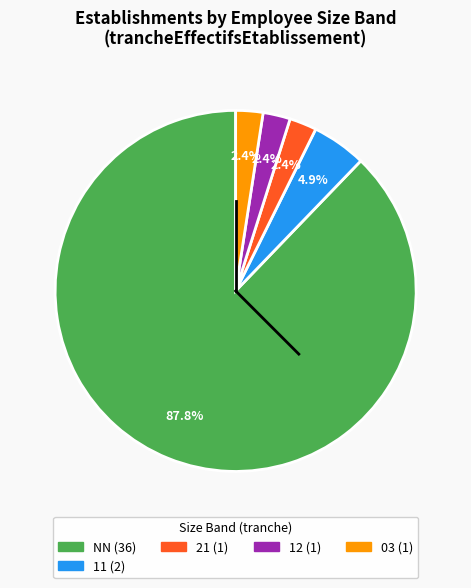

To the nearest percent, what is the average slice percentage?

20%